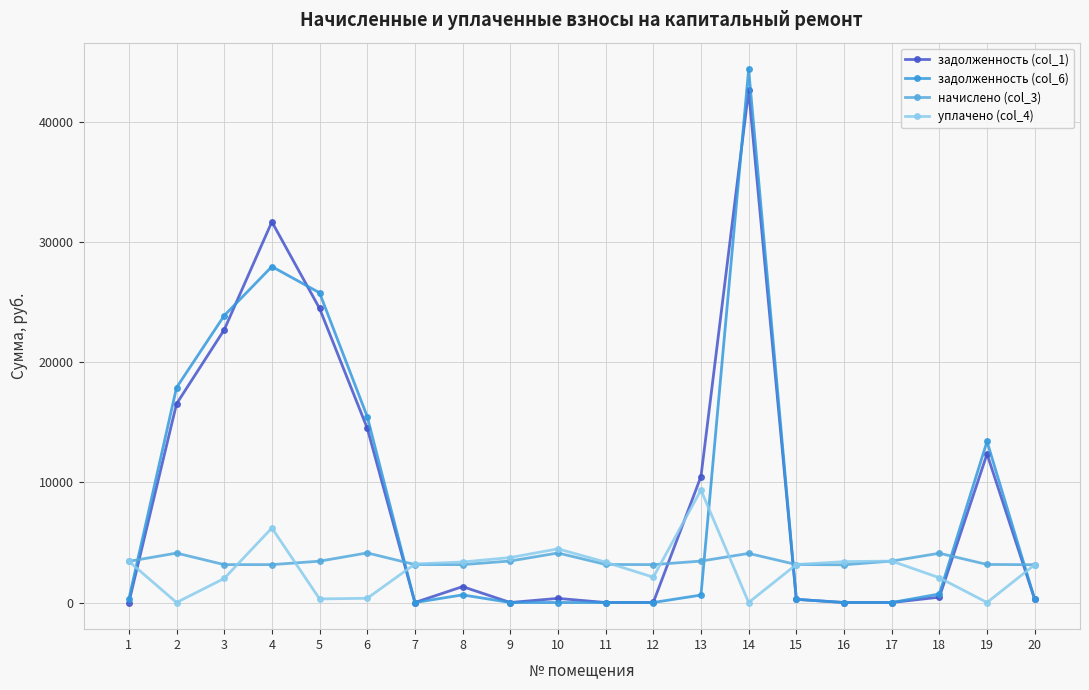

At which label does задолженность (col_1) first exceed 443?

2